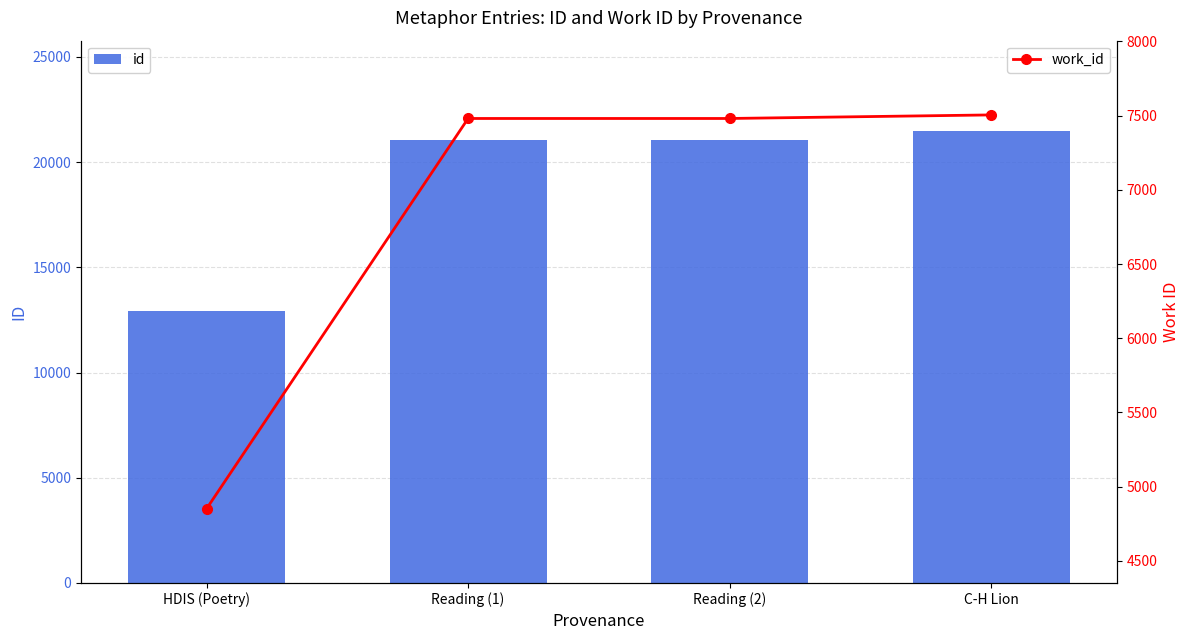

True or false: work_id has a value of 4852 at HDIS (Poetry).

True